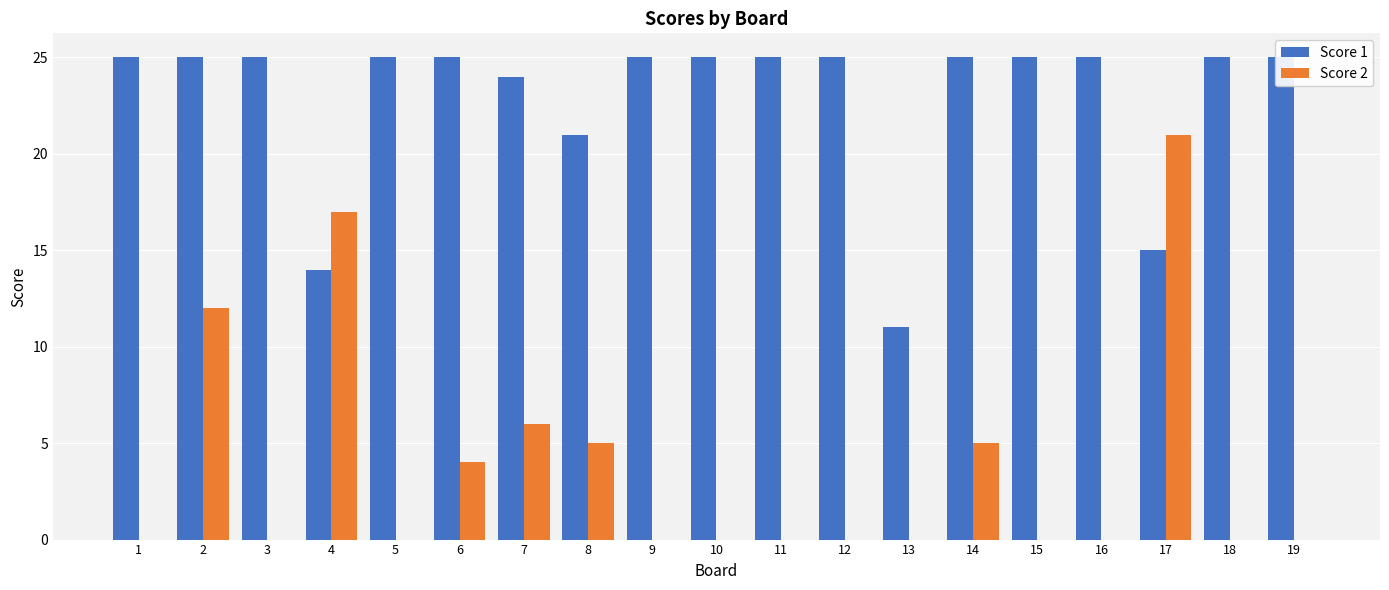

Is the value of Score 2 at 8 greater than the value of Score 1 at 15?

No